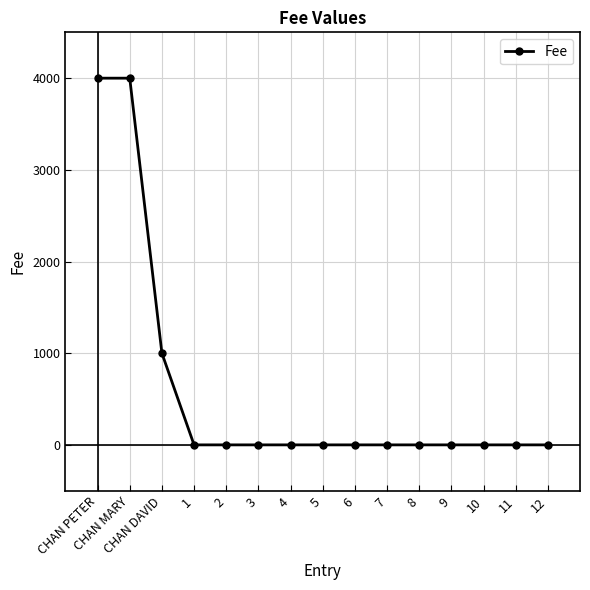

What is the label of the 1st point from the left?

CHAN PETER